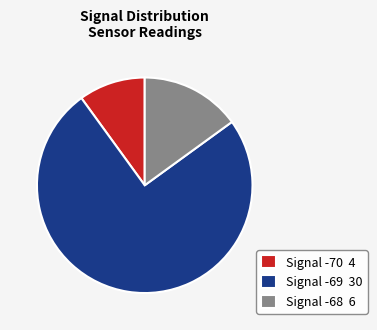

What is the largest slice in the pie chart?

Signal -69 30